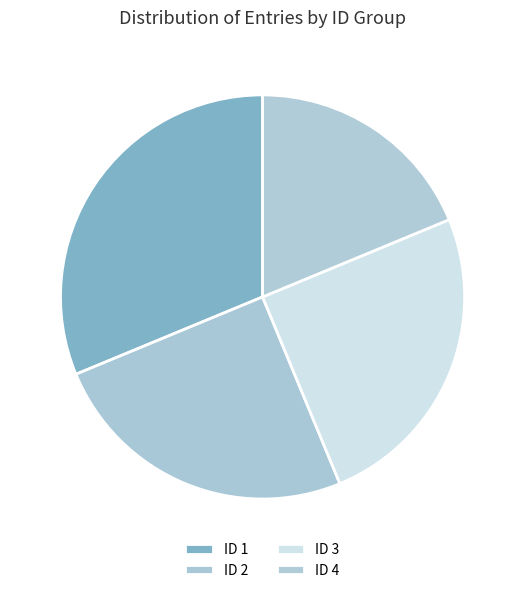

Rank the categories by value from highest to lowest.

ID 1, ID 2, ID 3, ID 4